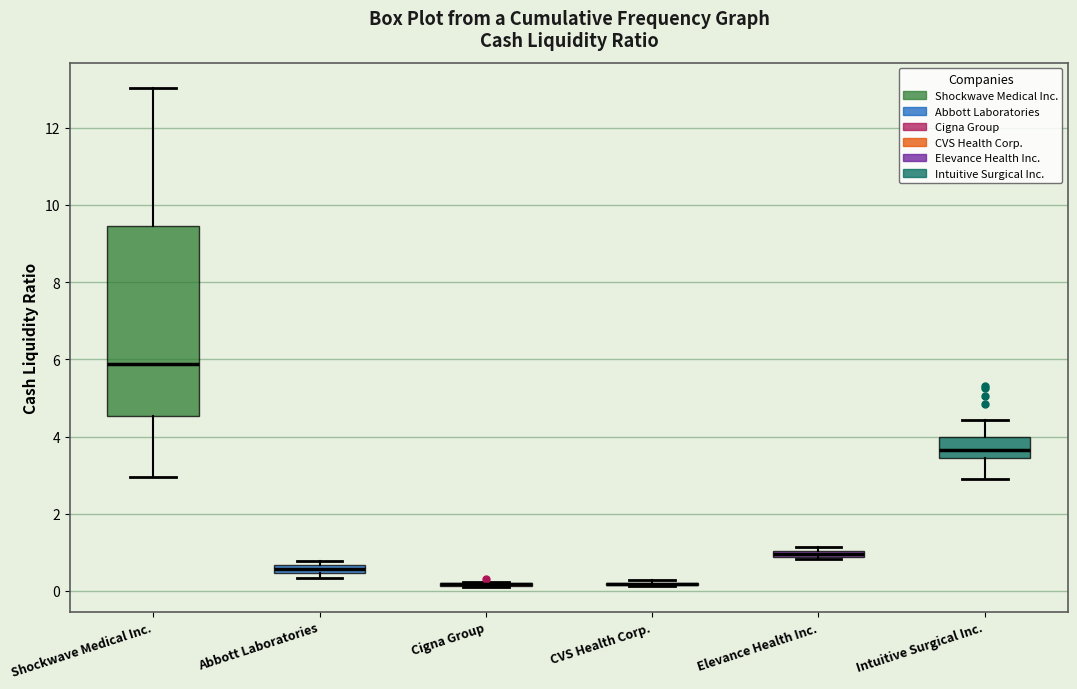

Comparing the boxes themselves (not the whiskers), which one is the tallest?

Shockwave Medical Inc.